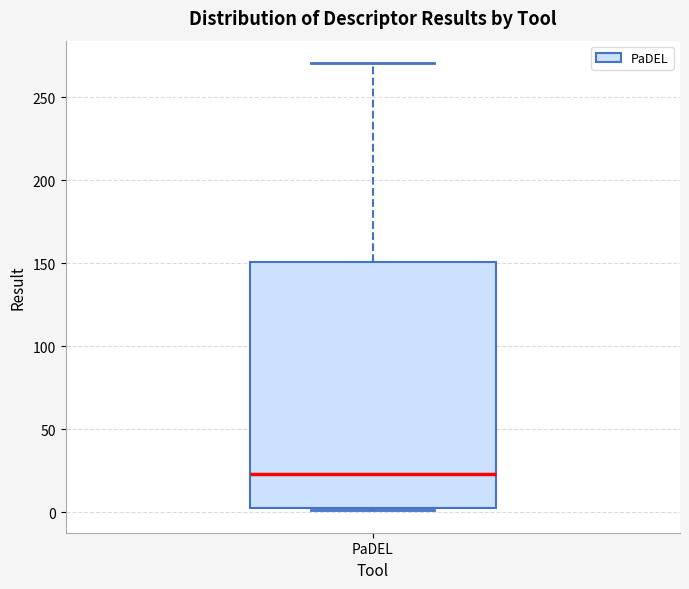

Transcribe this box plot: give where the median line is, the range the box spans, and where the two whiskers end, as read against the y-axis. The values are not printed on the chart, so give them approximately, as read against the axis.

median 25, box 5 to 150, whiskers 0 to 270